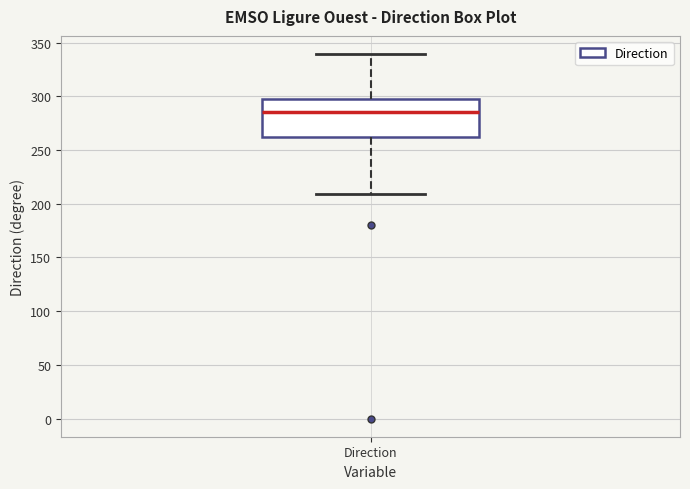

Where is the upper edge of the box for Direction on the y-axis? The values are not printed on the chart, so give them approximately, as read against the axis.

295